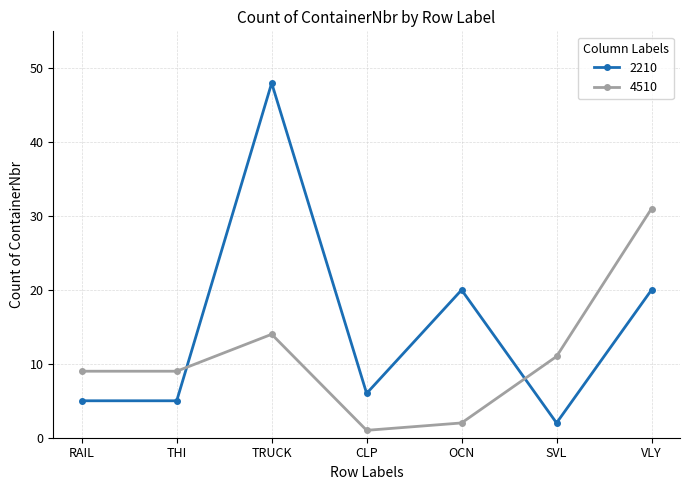

True or false: 4510 has more than 1 points higher than both neighbors.

False